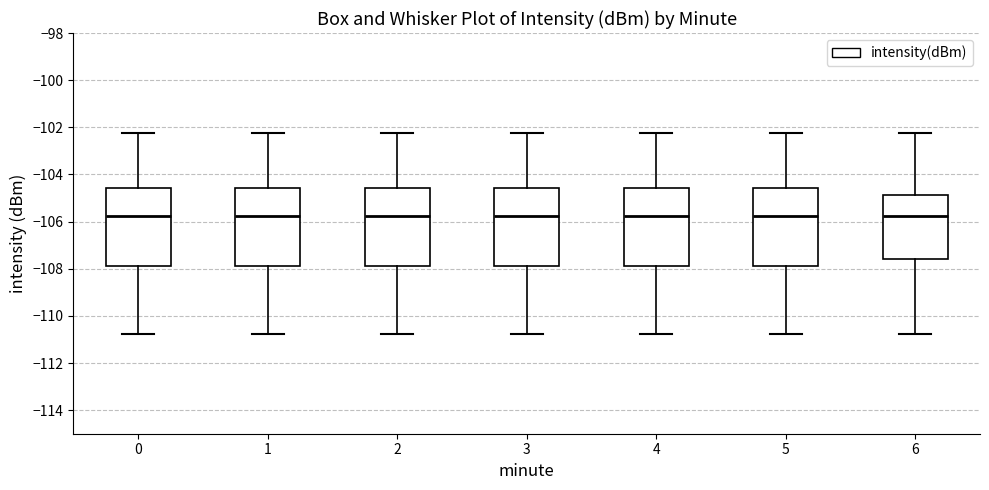

Reading left to right, transcribe this box plot: for each box, give where its median line is, the range the box spans, and where its two whiskers end, as read against the y-axis. The values are not printed on the chart, so give them approximately, as read against the axis.

0: median -105.8, box -107.8 to -104.6, whiskers -110.8 to -102.2
1: median -105.8, box -107.8 to -104.6, whiskers -110.8 to -102.2
2: median -105.8, box -107.8 to -104.6, whiskers -110.8 to -102.2
3: median -105.8, box -107.8 to -104.6, whiskers -110.8 to -102.2
4: median -105.8, box -107.8 to -104.6, whiskers -110.8 to -102.2
5: median -105.8, box -107.8 to -104.6, whiskers -110.8 to -102.2
6: median -105.8, box -107.6 to -104.8, whiskers -110.8 to -102.2